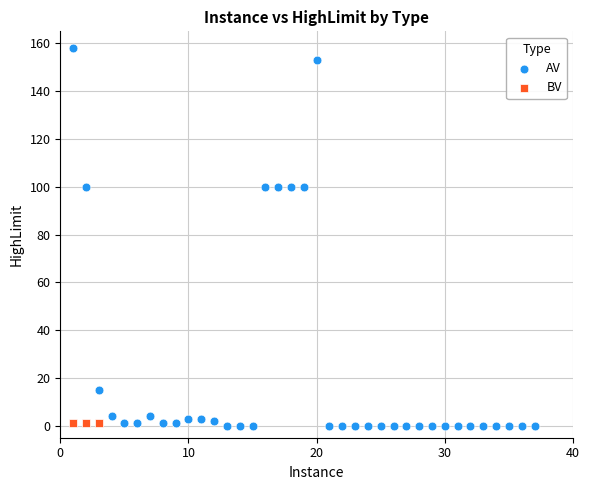

Which series contains the highest Y value?

AV